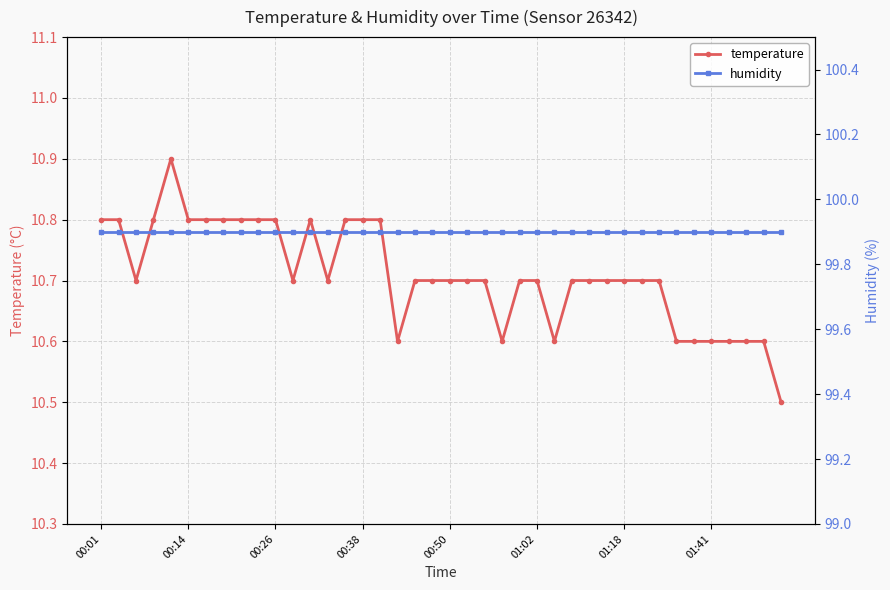

Which series has the largest total across all categories?

humidity